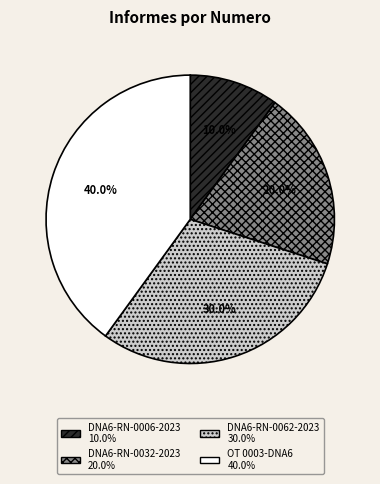

Is there any slice that represents more than half of the pie?

No